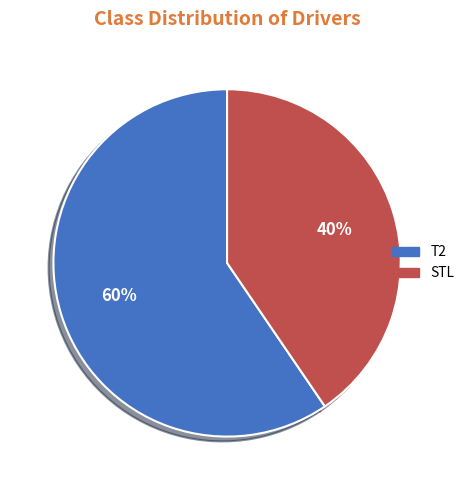

What percentage is the T2 slice, to the nearest percent?

60%